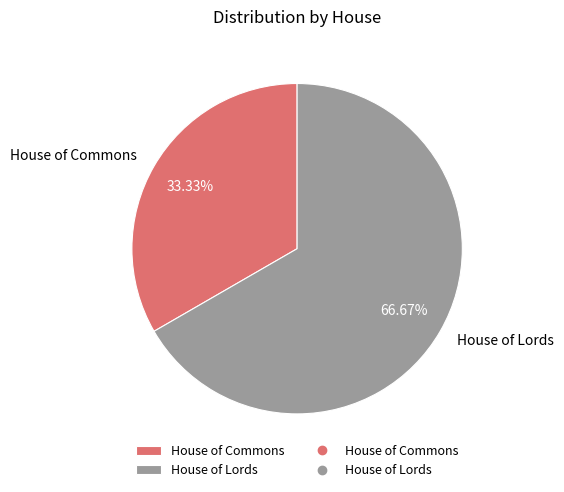

What is the largest slice in the pie chart?

House of Lords